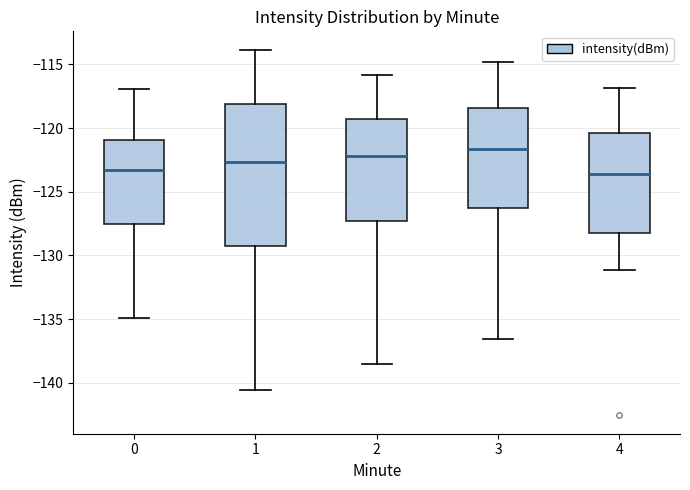

Reading left to right, read every box against the y-axis: the position of its median line, the range the box covers, and the ends of its whiskers. The values are not printed on the chart, so give them approximately, as read against the axis.

0: median -123.5, box -127.5 to -121.0, whiskers -135.0 to -117.0
1: median -122.5, box -129.5 to -118.0, whiskers -140.5 to -114.0
2: median -122.0, box -127.5 to -119.5, whiskers -138.5 to -116.0
3: median -121.5, box -126.5 to -118.5, whiskers -136.5 to -115.0
4: median -123.5, box -128.5 to -120.5, whiskers -131.0 to -117.0